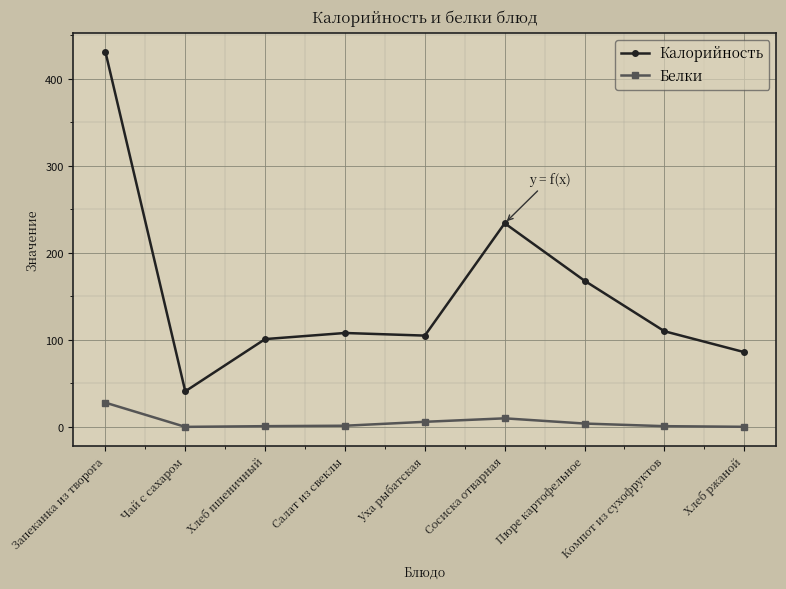

Where is the first local minimum for Калорийность?

Чай с сахаром